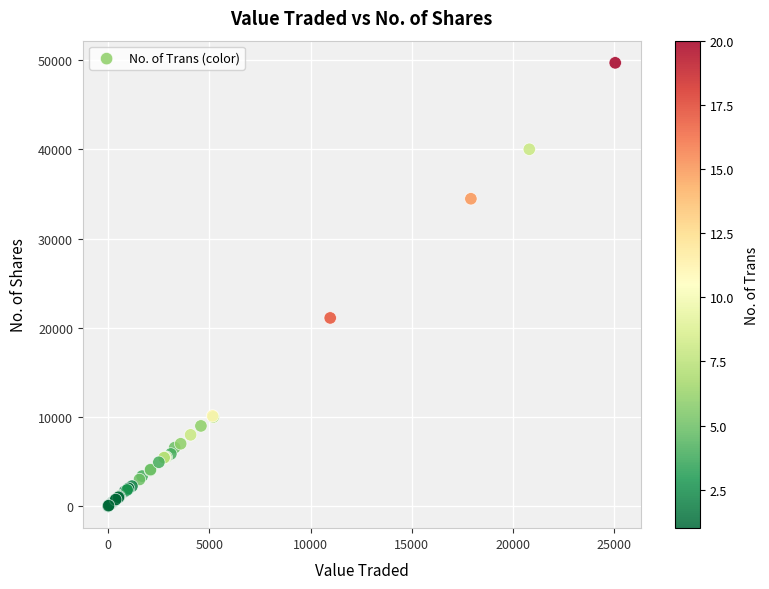

What Y value in the scatter plot is closest to 24855?

21100